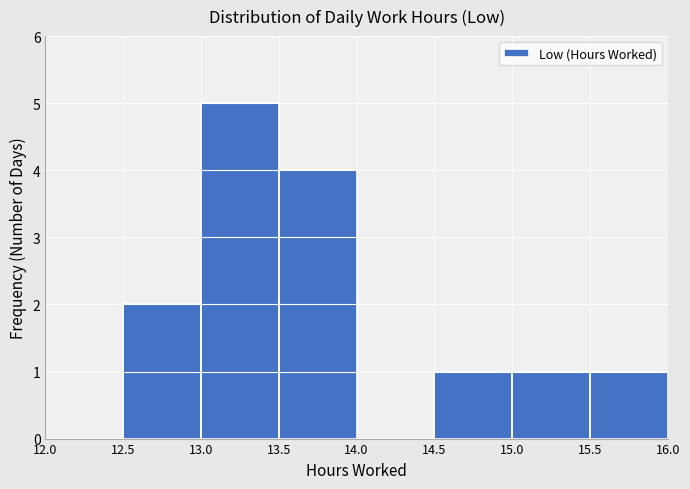

Reading left to right, list every bar in this chart as the range it spans on the x-axis followed by its height. The values are not printed on the chart, so give them approximately, as read against the axis.

12.0 to 12.5: 0
12.5 to 13.0: 2
13.0 to 13.5: 5
13.5 to 14.0: 4
14.0 to 14.5: 0
14.5 to 15.0: 1
15.0 to 15.5: 1
15.5 to 16.0: 1